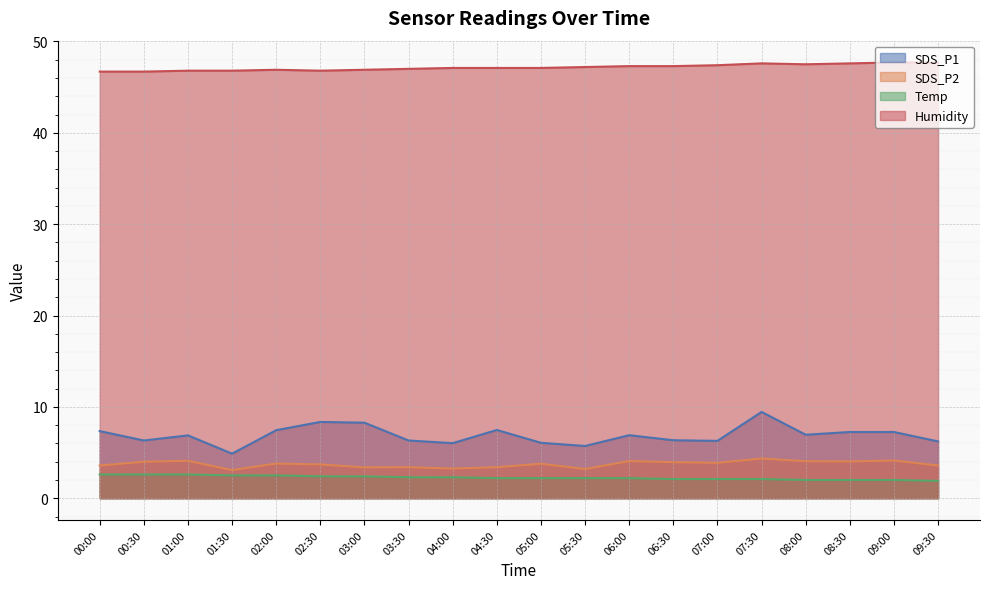

At which category does the chart reach its minimum across all series?

09:30